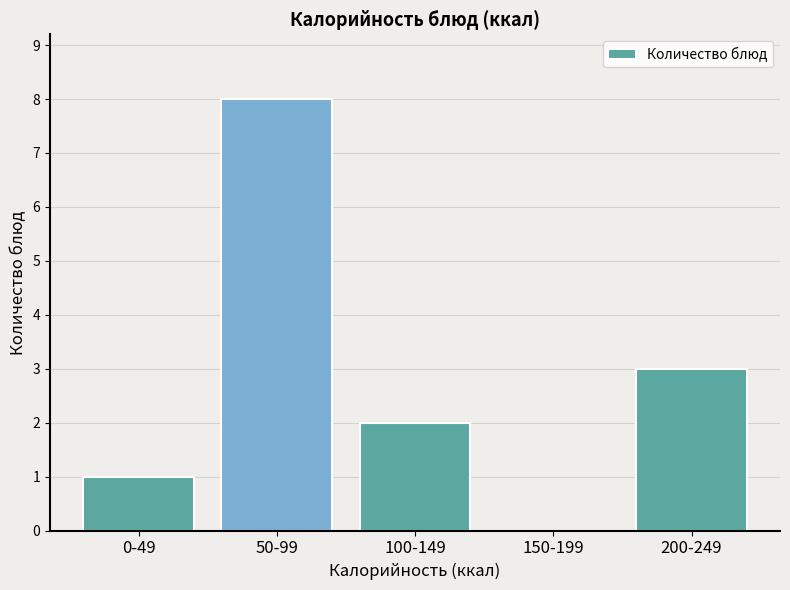

Reading right to left, list all the values displayed in this chart.

200-249=3	150-199=0	100-149=2	50-99=8	0-49=1